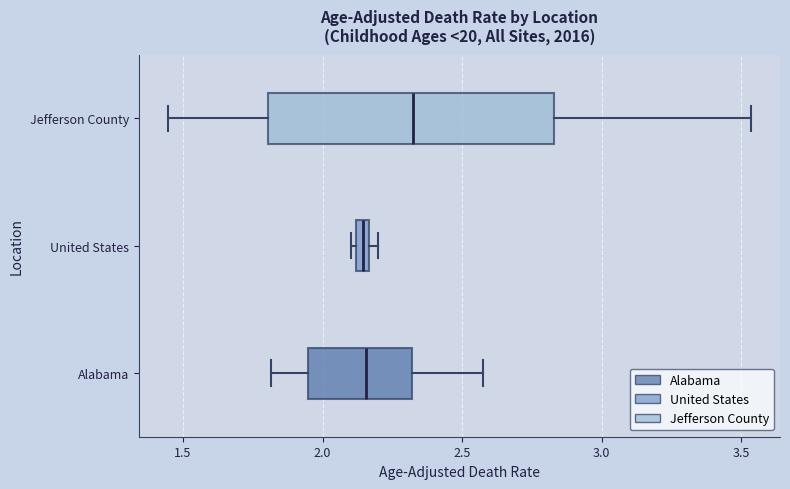

Which box is the widest, from its left edge to its right edge?

Jefferson County